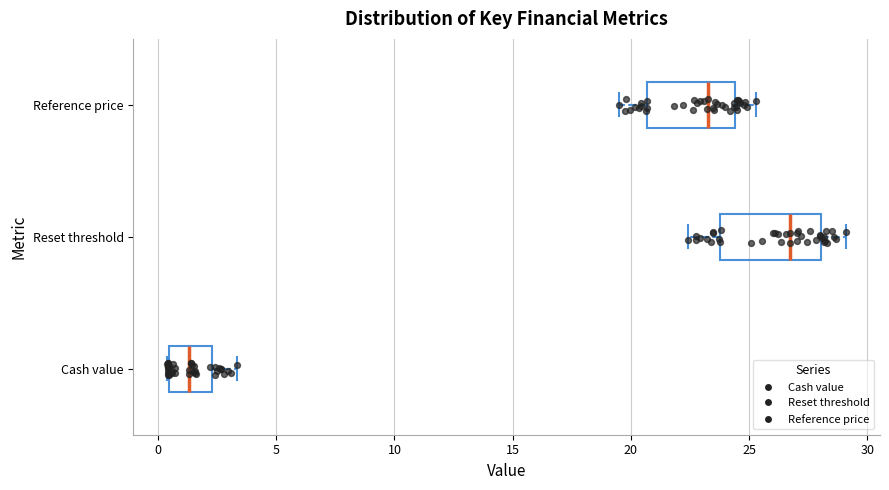

Which box has the furthest to the left median line?

Cash value